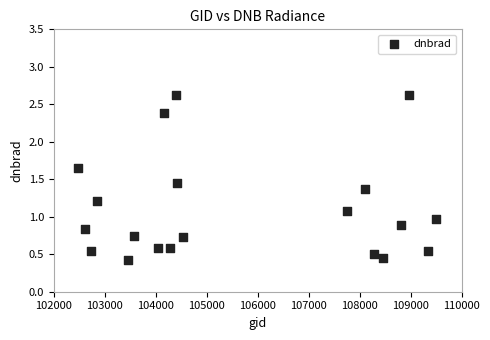

What is the range of Y values (max minus min)?

2.2